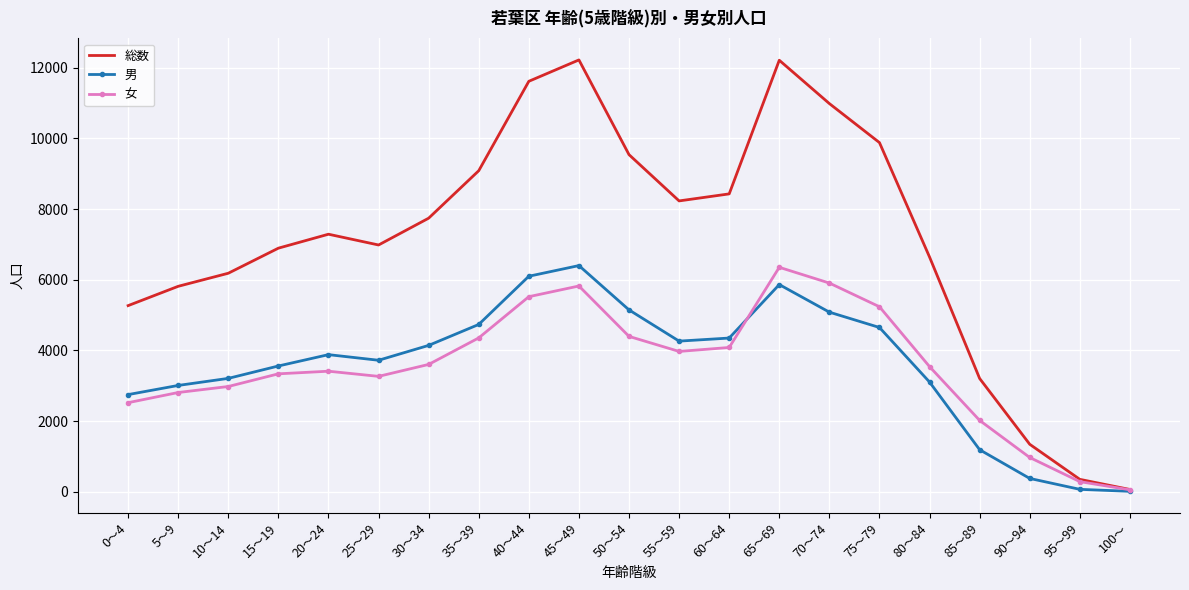

At which label does 女 reach its peak?

65～69